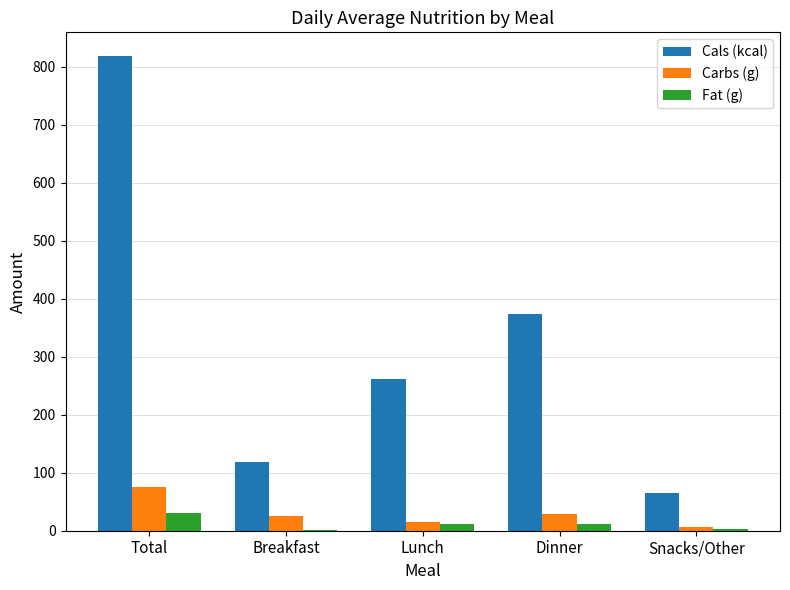

What is the sum of all Cals (kcal) values?

1637.0